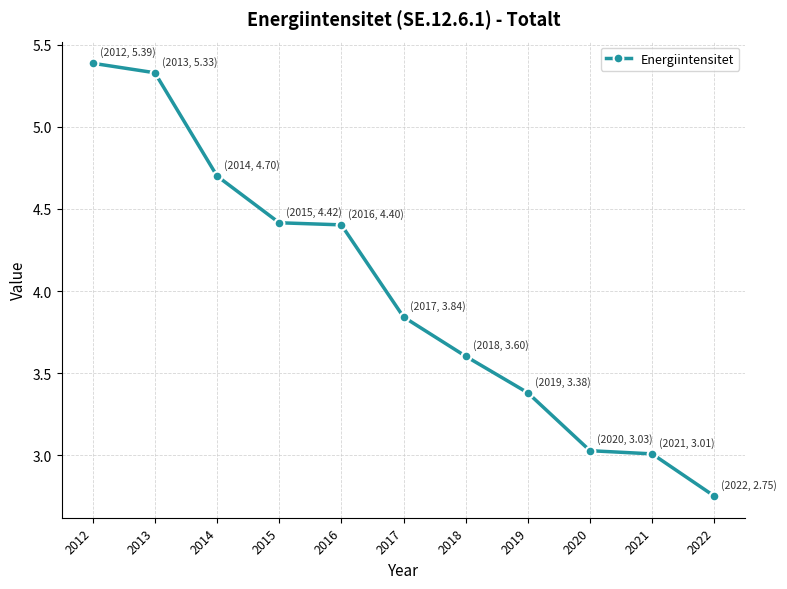

What is the sum of the values at 2015 and 2016?

8.8